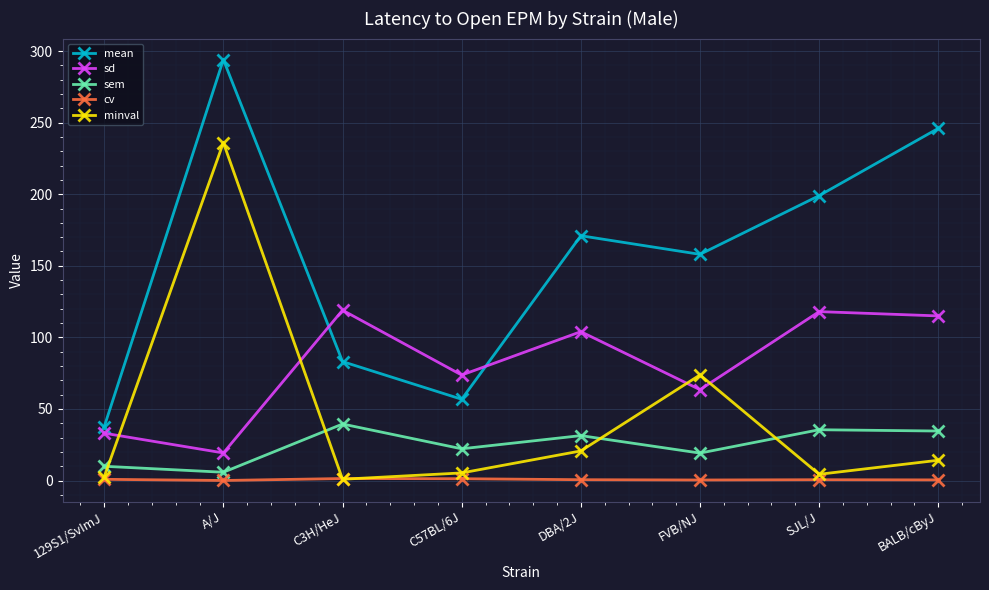

Which category has the highest value in the sem series?

C3H/HeJ